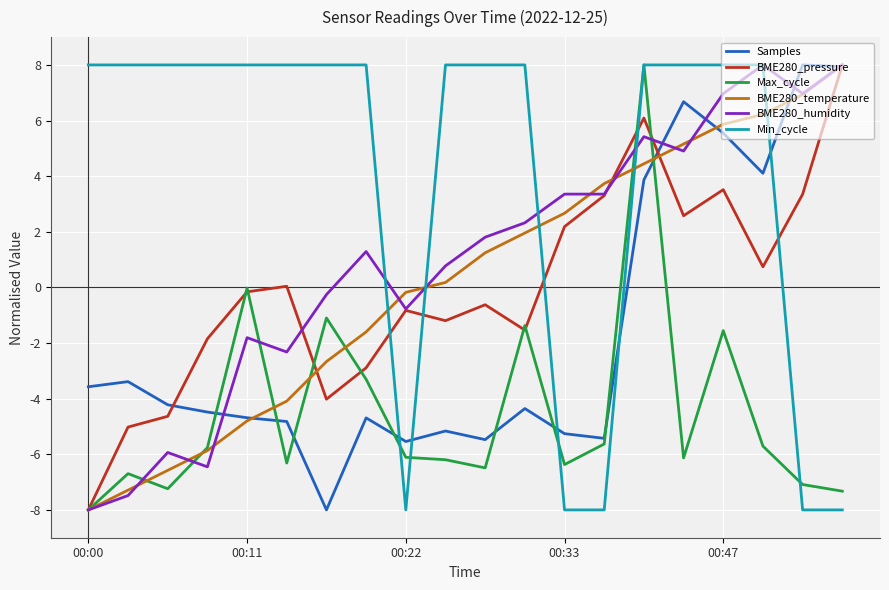

What is the maximum value for Min_cycle?

8.0